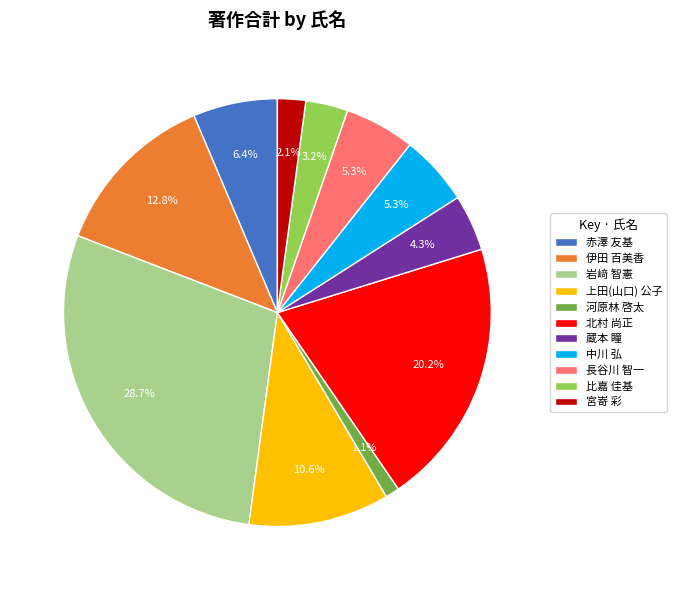

The 中川 弘 slice represents 1% of the pie. True or false?

False